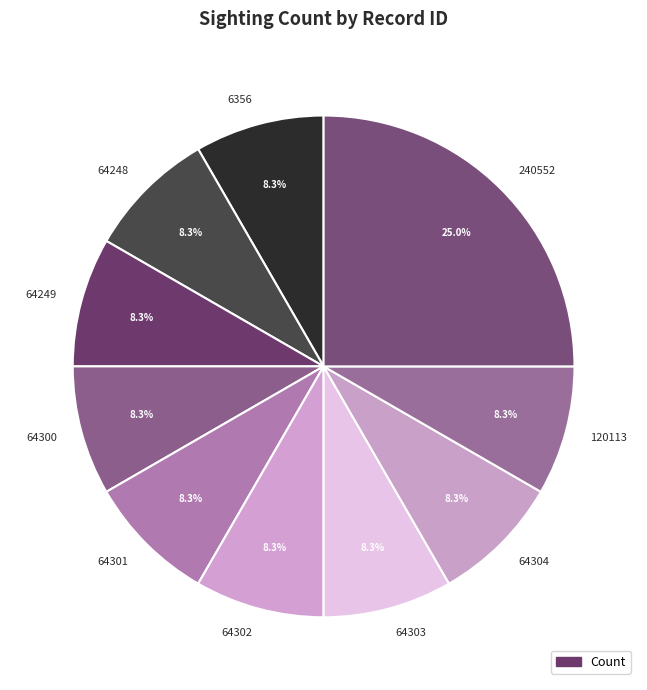

Which category has the biggest portion of the pie?

240552